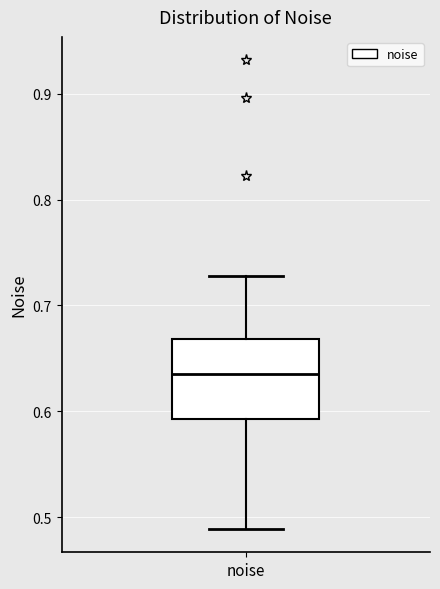

Transcribe this box plot: give where the median line is, the range the box spans, and where the two whiskers end, as read against the y-axis. The values are not printed on the chart, so give them approximately, as read against the axis.

median 0.64, box 0.59 to 0.67, whiskers 0.49 to 0.73